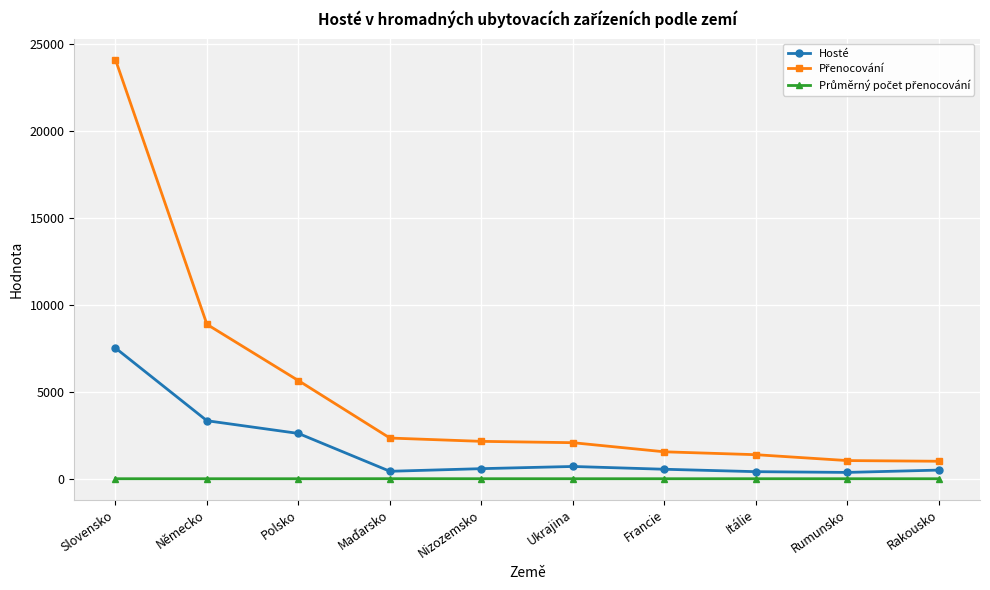

In Hosté, how many points are higher than both neighbors (excluding endpoints)?

1